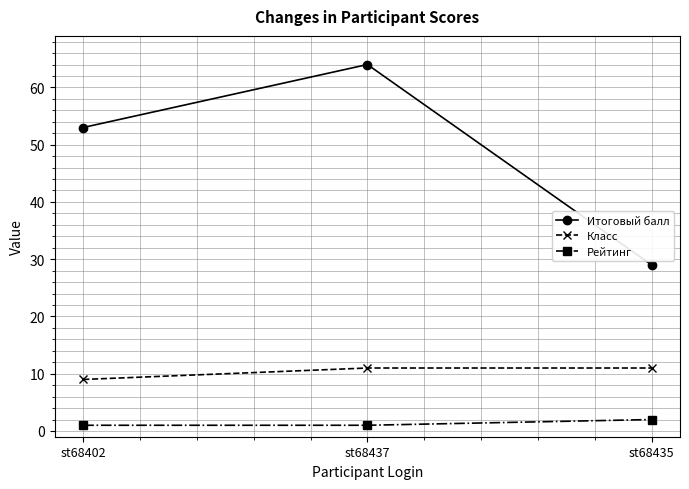

Does the chart have visible grid lines?

Yes